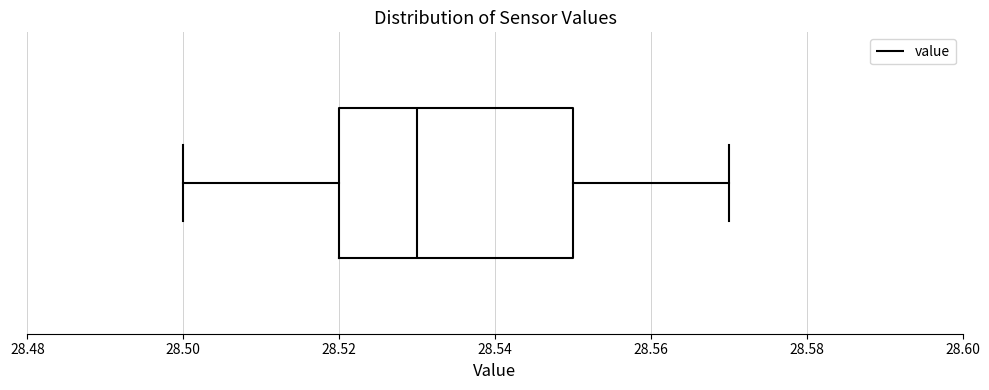

Read this box plot against the x-axis: the position of the median line, the range covered by the box, and the ends of both whiskers. The values are not printed on the chart, so give them approximately, as read against the axis.

median 28.53, box 28.52 to 28.55, whiskers 28.50 to 28.57